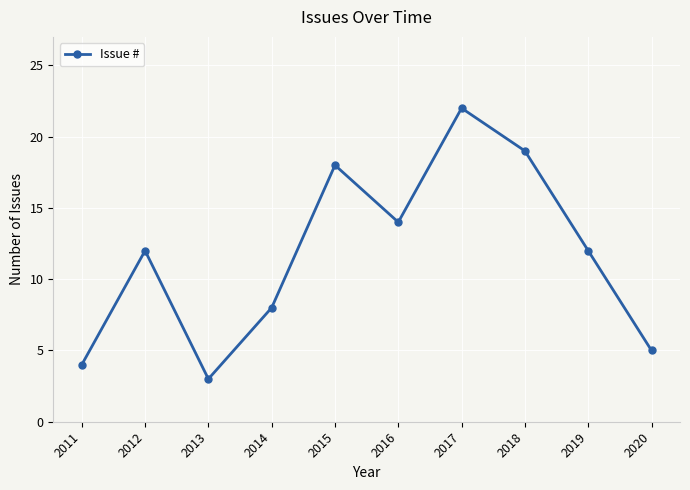

What is the change in value from 2011 to 2017?

+18